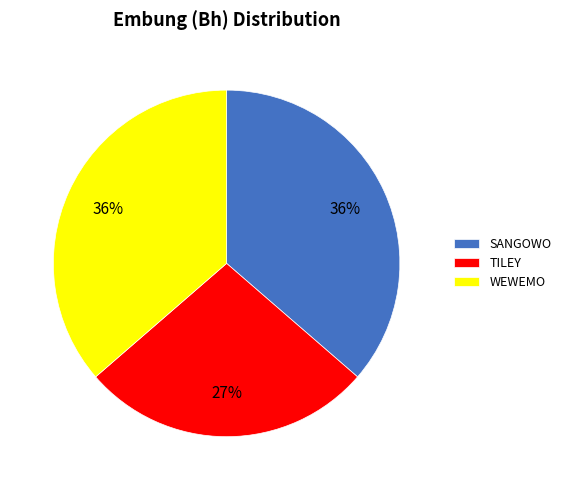

The WEWEMO slice represents 36% of the pie. True or false?

True